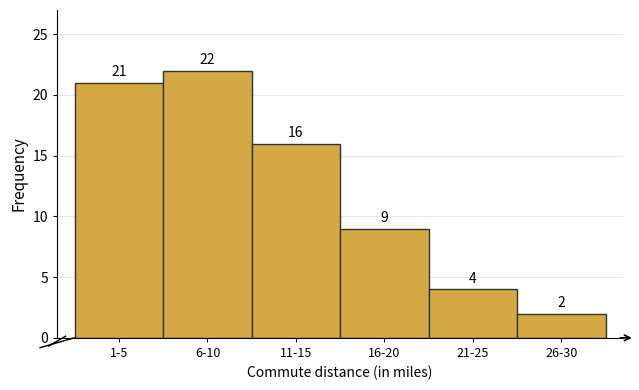

Reading right to left, what are all the values shown in this chart?

26-30=2	21-25=4	16-20=9	11-15=16	6-10=22	1-5=21